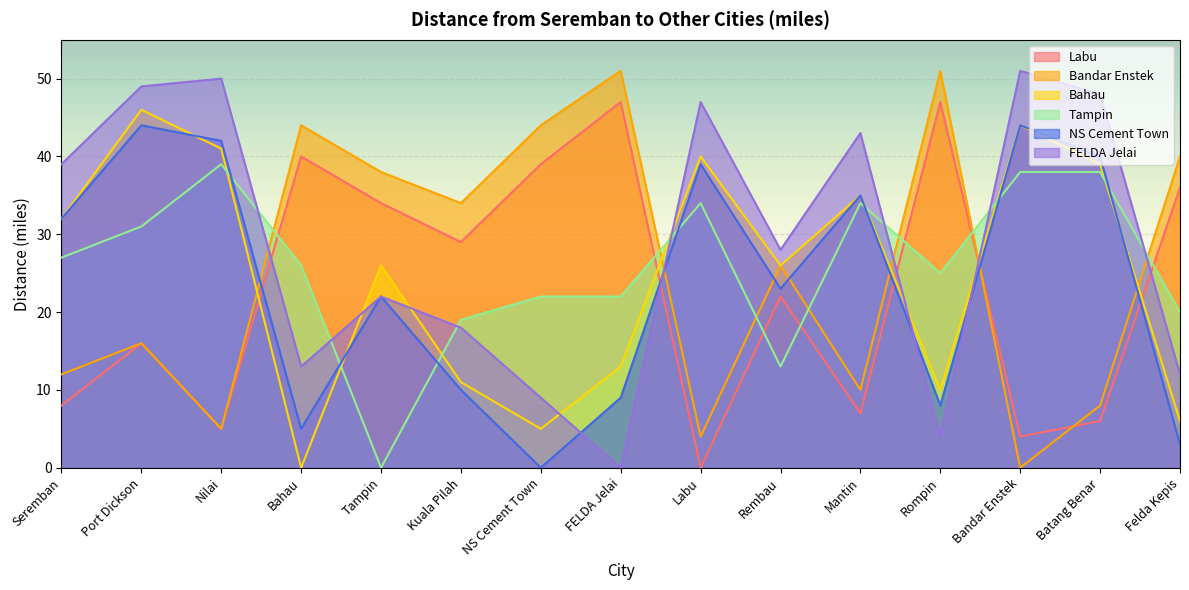

Where do Tampin and Bahau first cross each other?

Nilai and Bahau